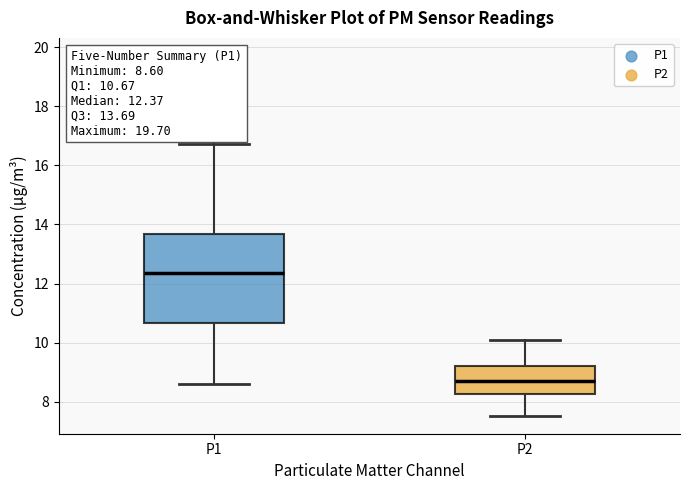

Which box is the tallest, from its lower edge to its upper edge?

P1